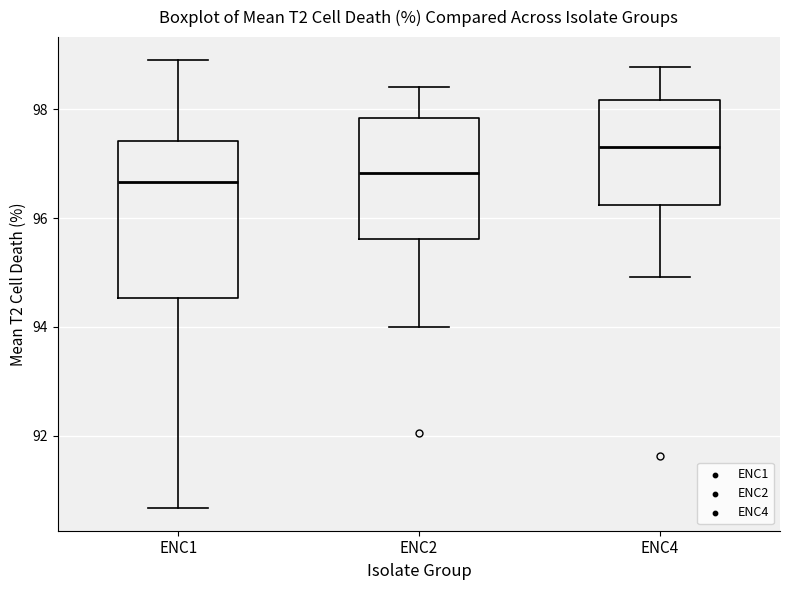

Reading left to right, transcribe this box plot: for each box, give where its median line is, the range the box spans, and where its two whiskers end, as read against the y-axis. The values are not printed on the chart, so give them approximately, as read against the axis.

ENC1: median 96.6, box 94.6 to 97.4, whiskers 90.6 to 99.0
ENC2: median 96.8, box 95.6 to 97.8, whiskers 94.0 to 98.4
ENC4: median 97.4, box 96.2 to 98.2, whiskers 95.0 to 98.8